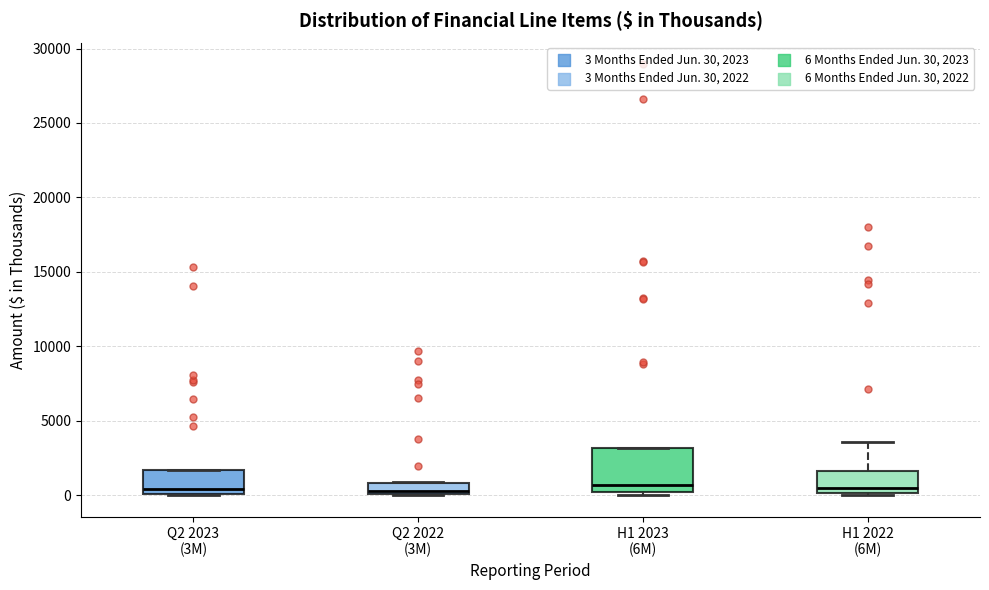

Where is the lower edge of the box for Q2 2022 (3M) on the y-axis? The values are not printed on the chart, so give them approximately, as read against the axis.

0